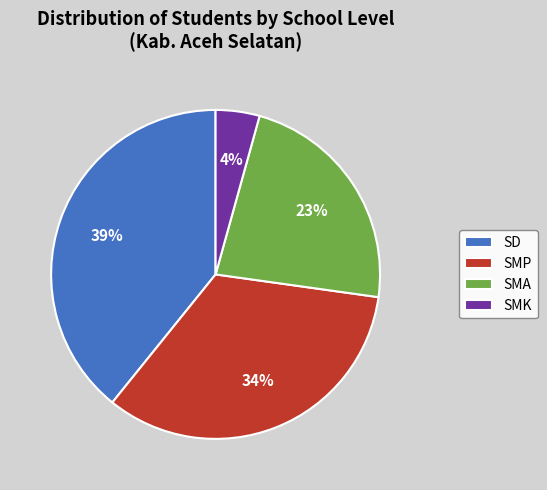

What percentage is the SMA slice, to the nearest percent?

23%